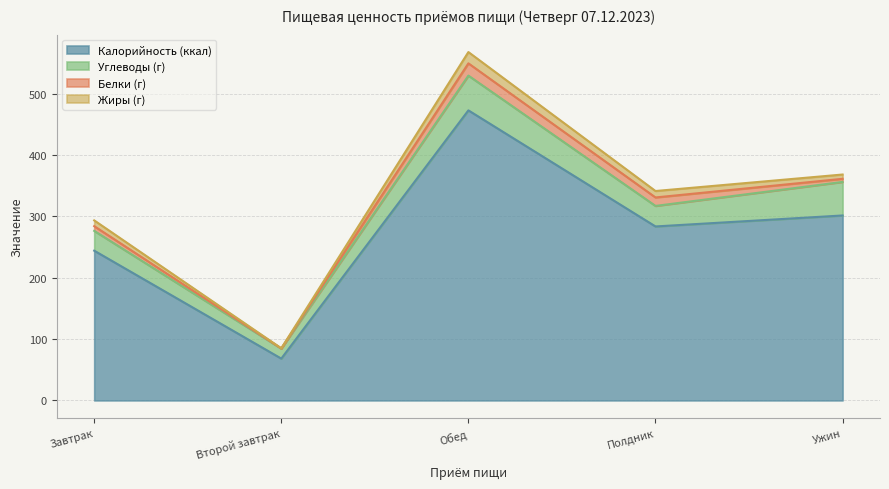

What are all the series names shown in the legend?

Калорийность (ккал), Углеводы (г), Белки (г), Жиры (г)